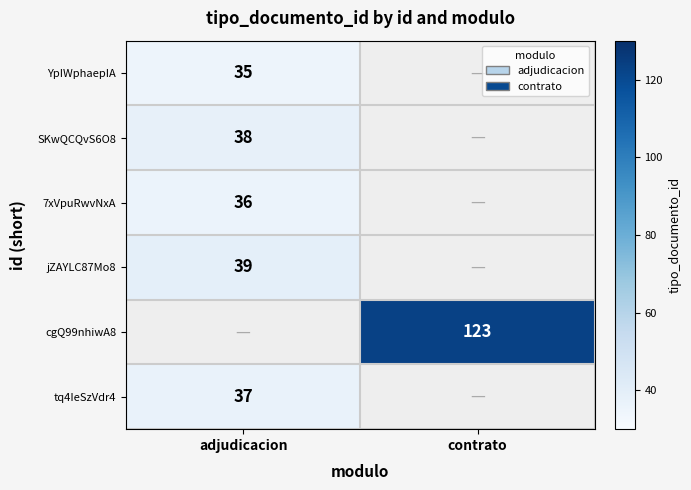

The value of jZAYLC87Mo8 at adjudicacion is 53. True or false?

False